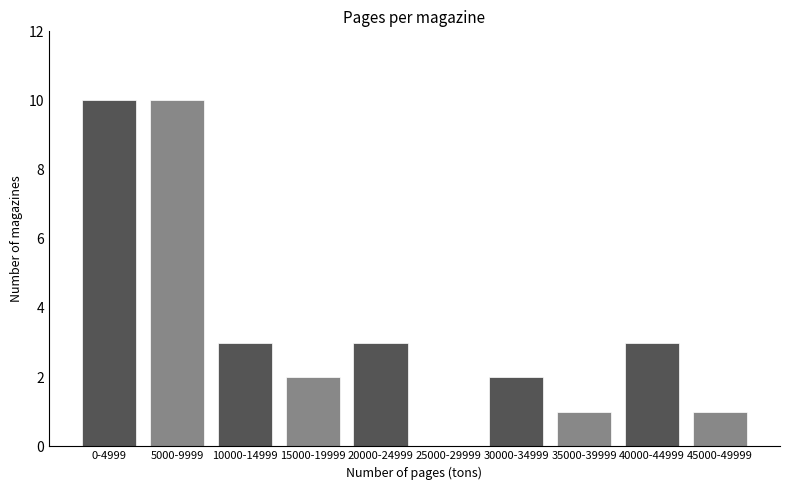

Reading right to left, extract all data points from this chart.

45000-49999=1	40000-44999=3	35000-39999=1	30000-34999=2	25000-29999=0	20000-24999=3	15000-19999=2	10000-14999=3	5000-9999=10	0-4999=10